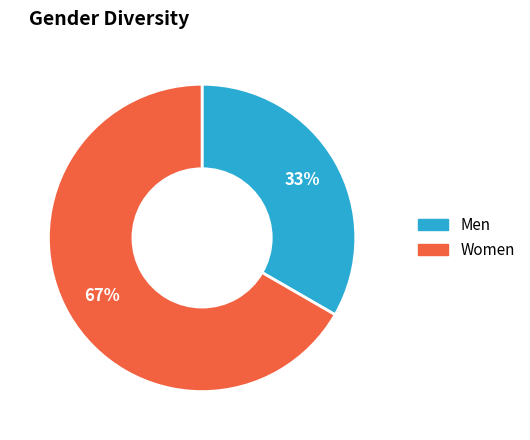

Is there a majority slice in this chart?

Yes